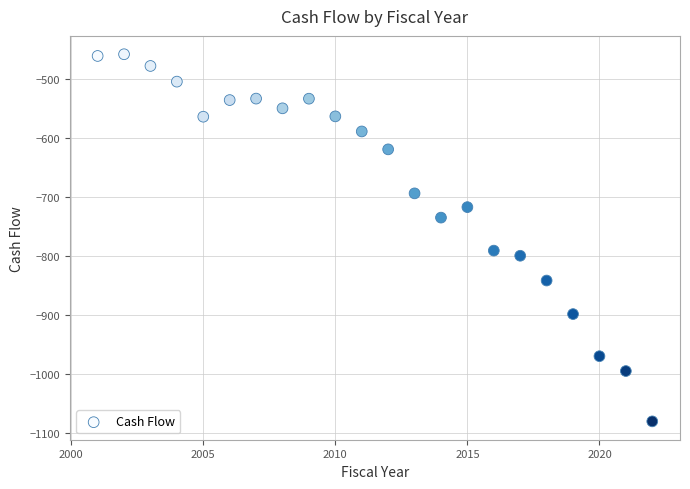

What is the range of Y values (max minus min)?

622.2